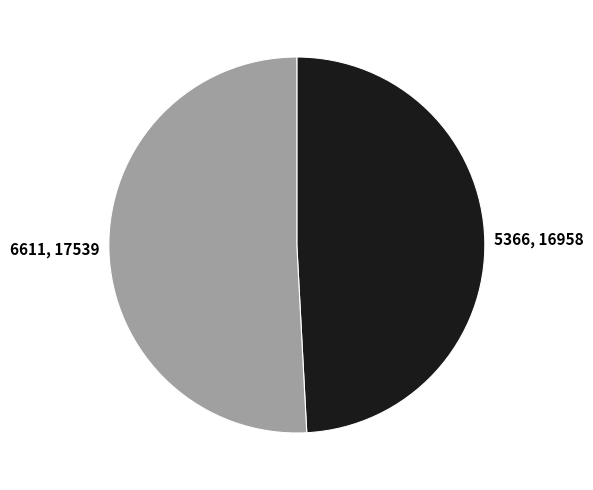

Is it true that 6611 is 66% of the pie?

False